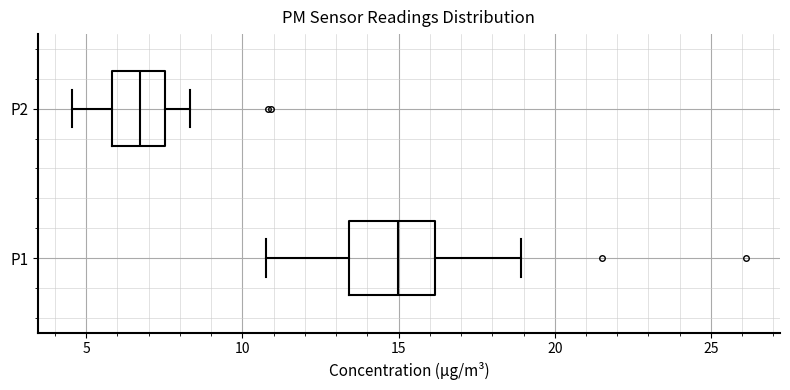

Which box has the furthest to the right median line?

P1